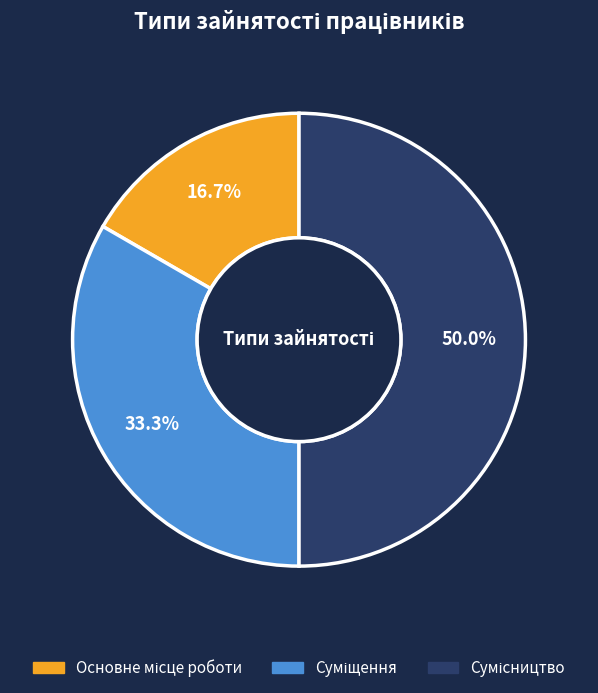

Is Суміщення the majority of the pie?

No